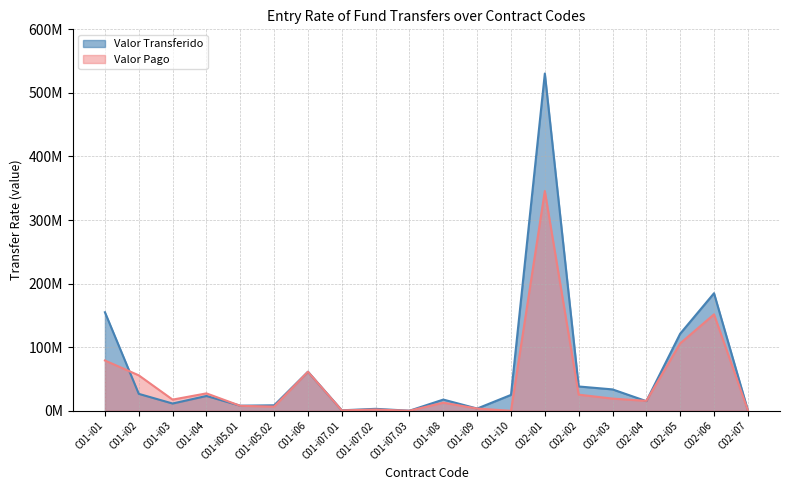

At which label is Valor Pago closest to 172830829?

C02-i06